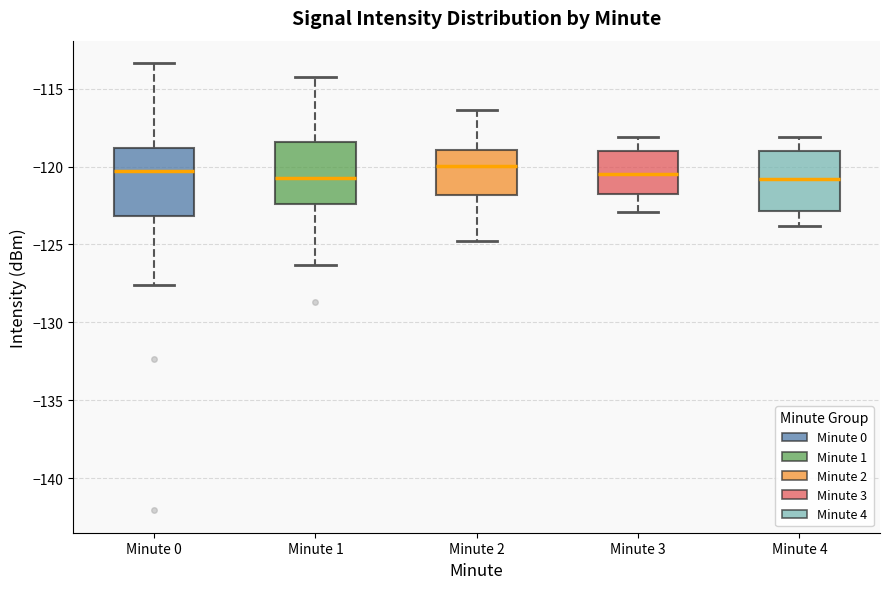

Where is the upper edge of the box for Minute 1 on the y-axis? The values are not printed on the chart, so give them approximately, as read against the axis.

-118.5